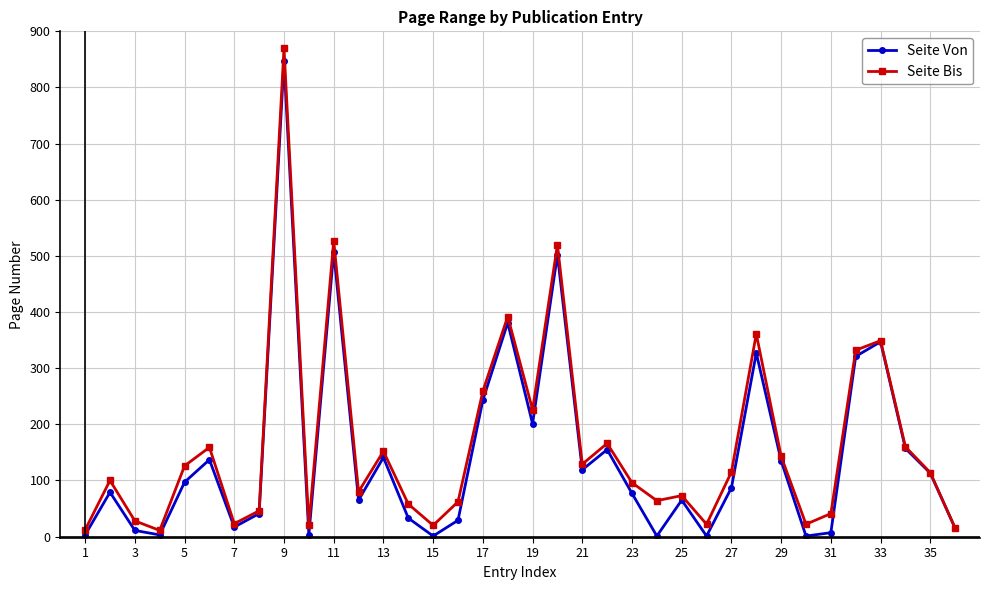

What is the maximum value shown in the chart?

870